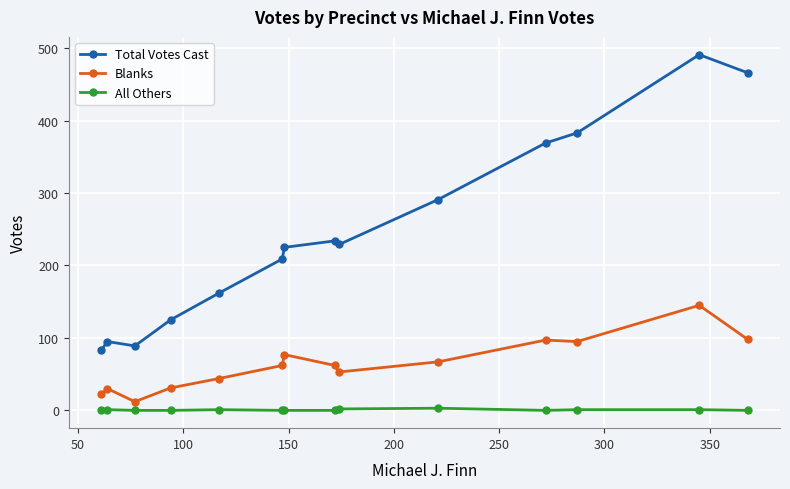

What is the maximum value shown in the chart?

491